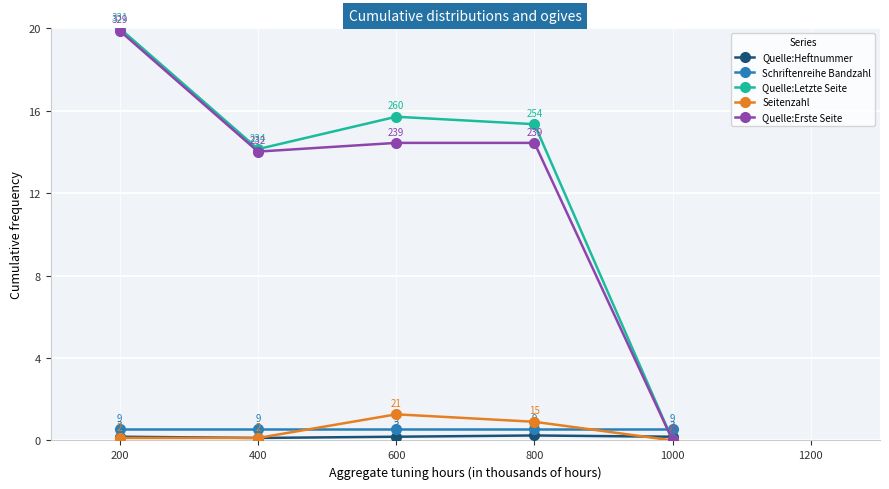

List the labels in order of Quelle:Letzte Seite value, smallest first.

1000, 400, 800, 600, 200